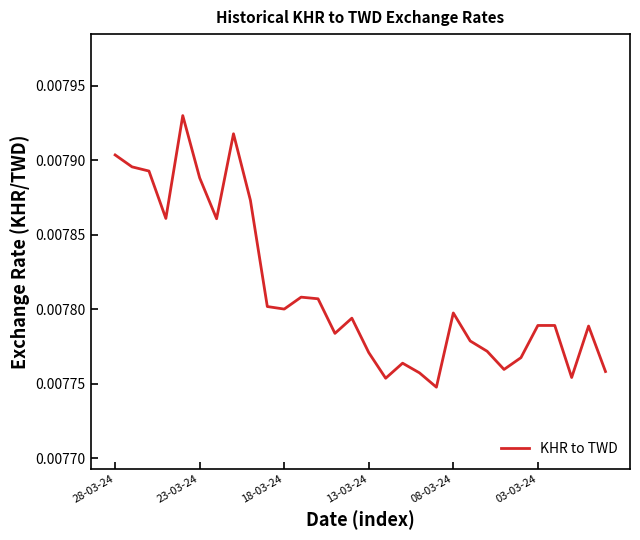

Is this an area chart (filled region under the line)?

No